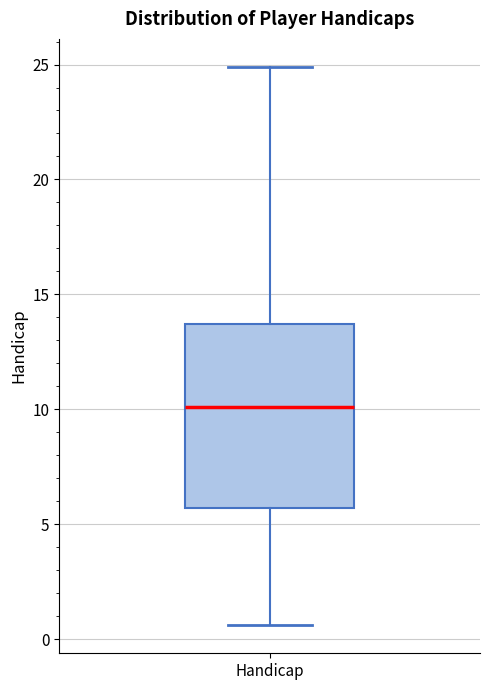

Where is the upper edge of the box for Handicap on the y-axis? The values are not printed on the chart, so give them approximately, as read against the axis.

13.5